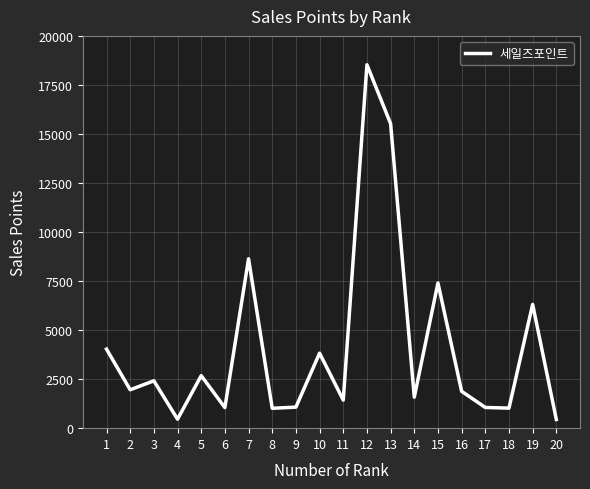

What is the ratio of the value at 7 to the value at 14?

5.5